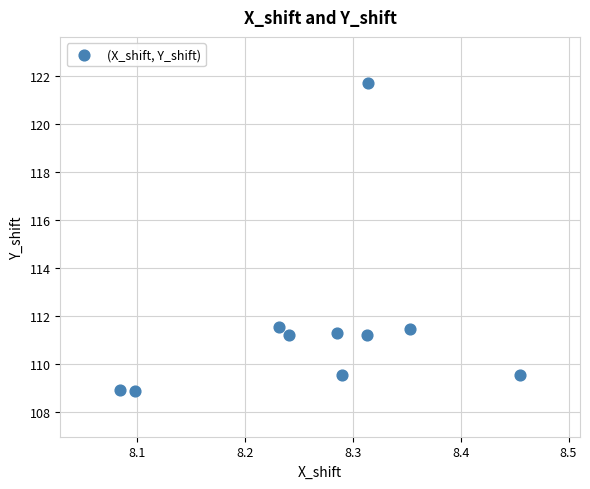

What is the range of X values (max minus min)?

0.4